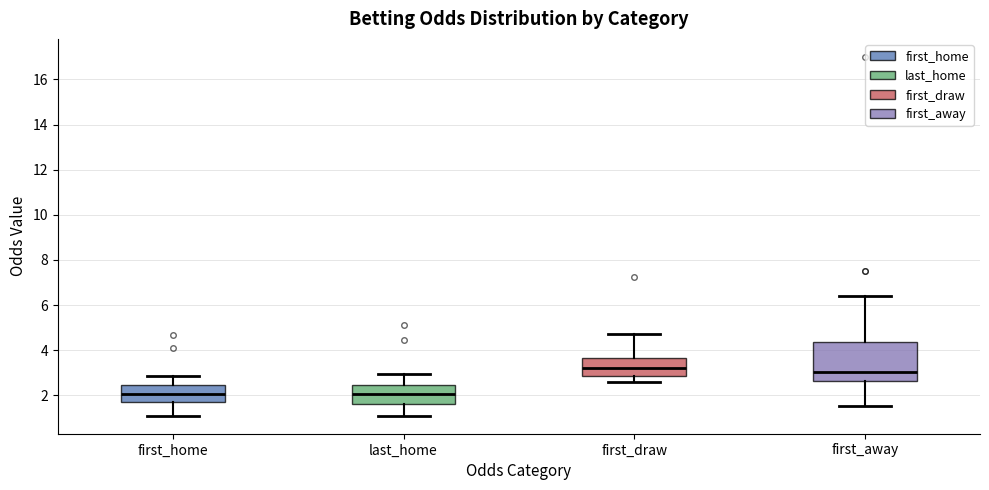

Comparing the boxes themselves (not the whiskers), which one is the tallest?

first_away